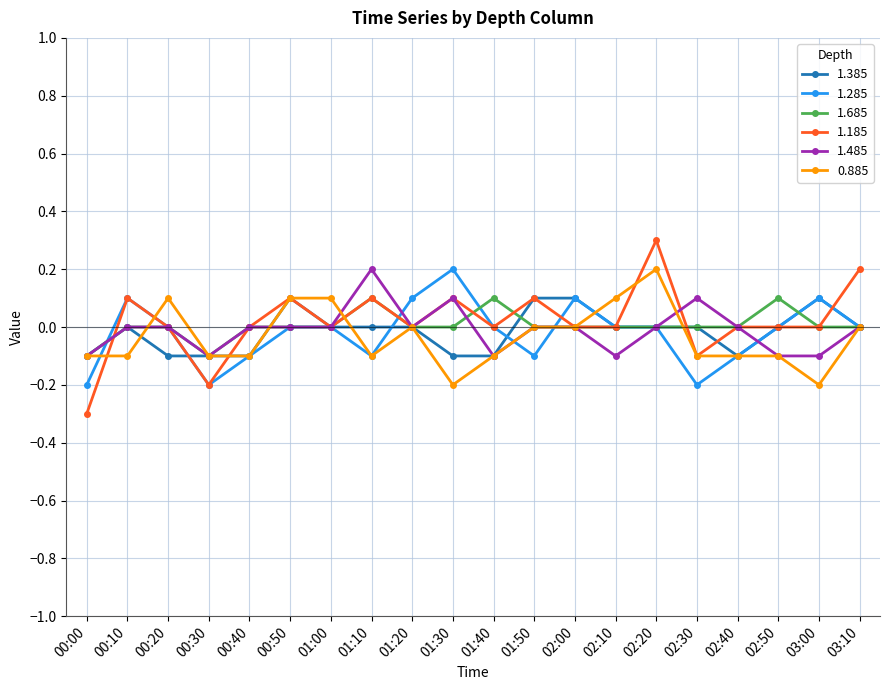

At which category does 0.885 reach its first local peak?

00:20